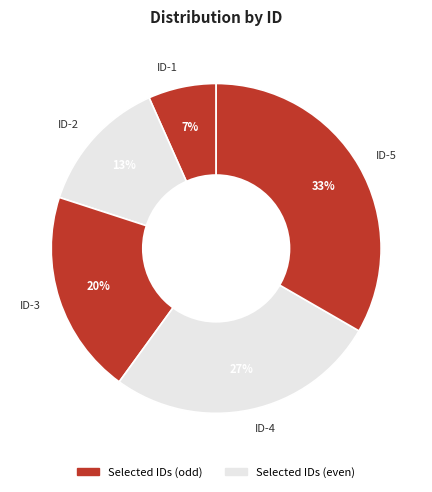

Which has a higher value, ID-4 or ID-1?

ID-4